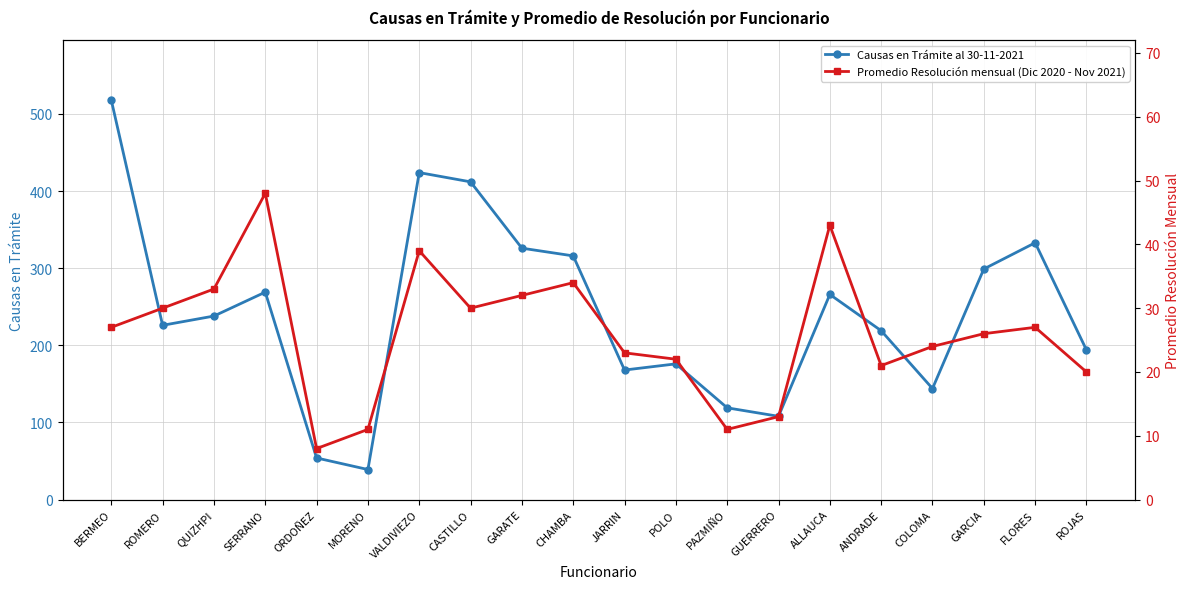

True or false: Promedio Resolución mensual (Dic 2020 - Nov 2021) and Causas en Trámite al 30-11-2021 intersect in this chart.

False